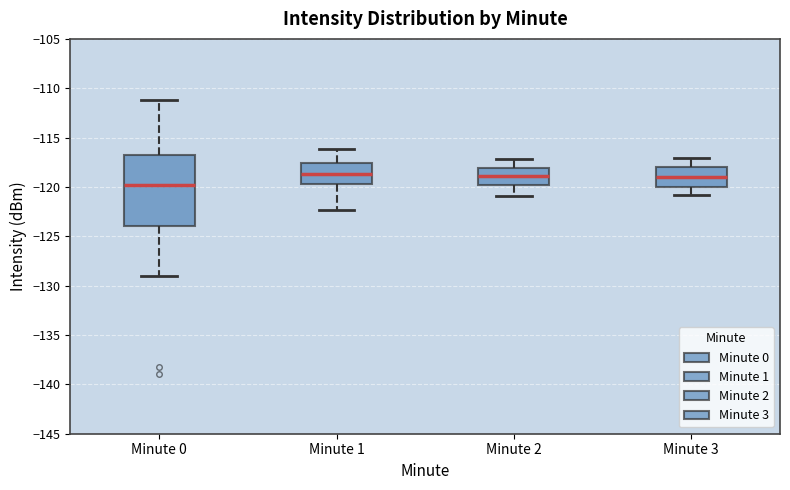

Comparing the boxes themselves (not the whiskers), which one is the tallest?

Minute 0